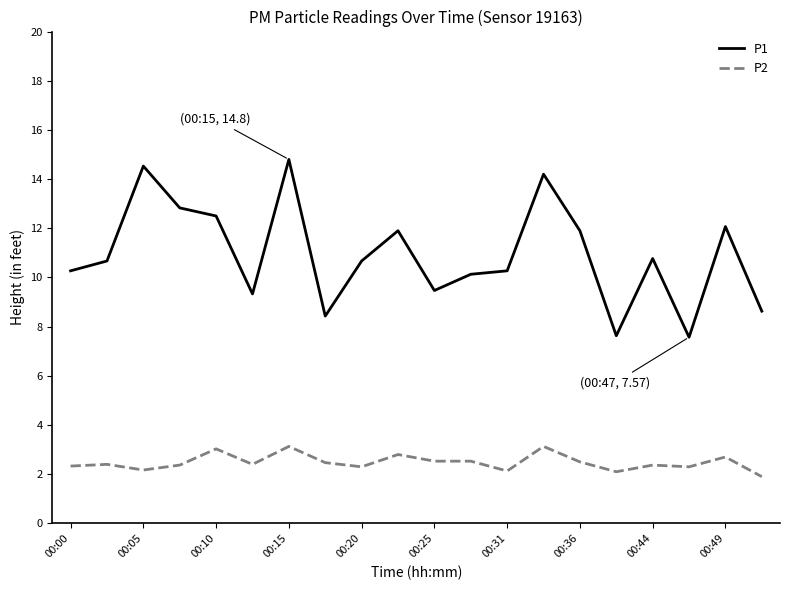

List the series in order of their peak value, highest first.

P1, P2